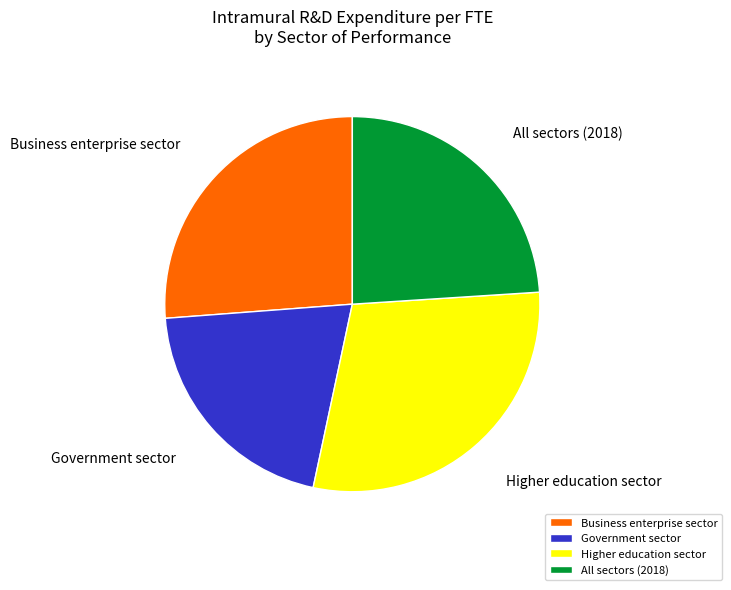

Combined, do All sectors (2018) and Higher education sector account for over 50%?

Yes